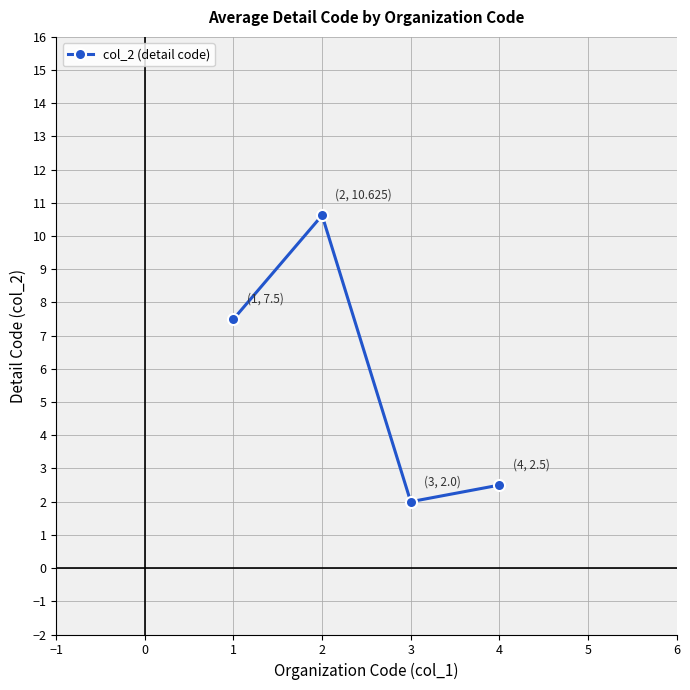

Reading left to right, what are all the values shown in this chart?

7.5	10.6	2.0	2.5